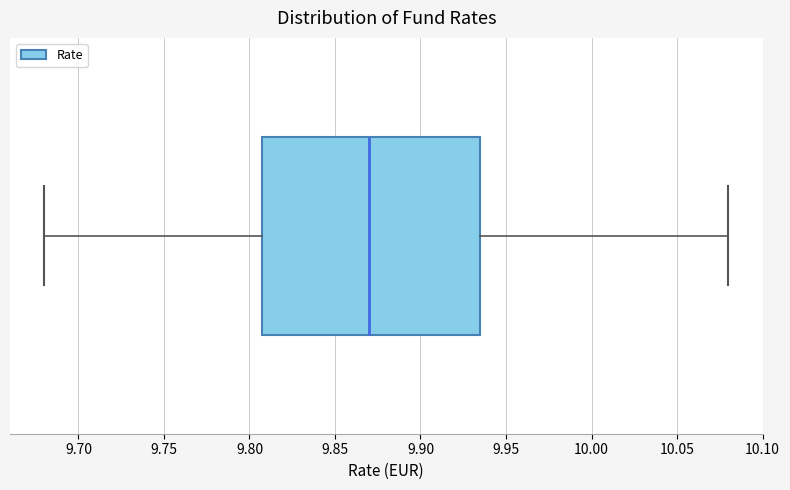

Read this box plot against the x-axis: the position of the median line, the range covered by the box, and the ends of both whiskers. The values are not printed on the chart, so give them approximately, as read against the axis.

median 9.870, box 9.810 to 9.935, whiskers 9.680 to 10.080